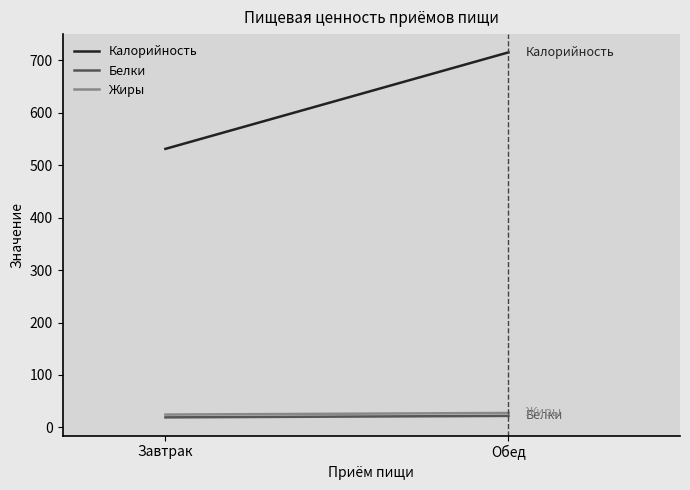

Which category has the highest value in the Белки series?

Обед